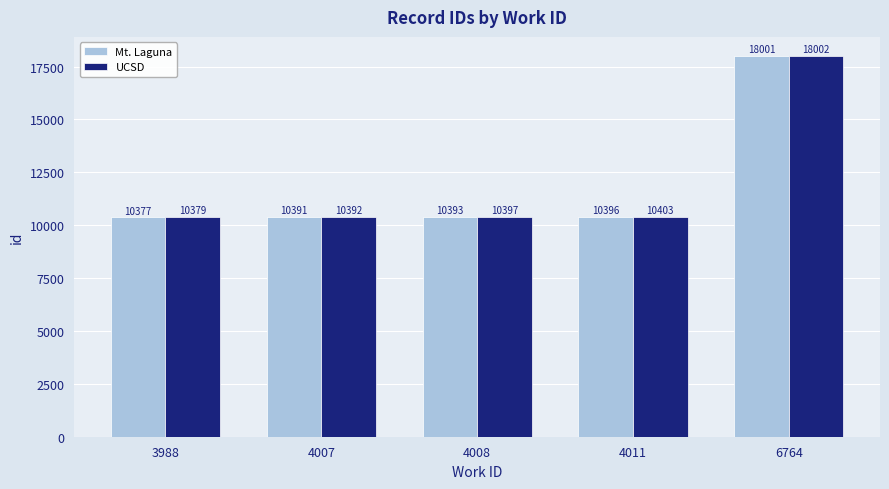

At which category is the sum across all series the highest?

6764